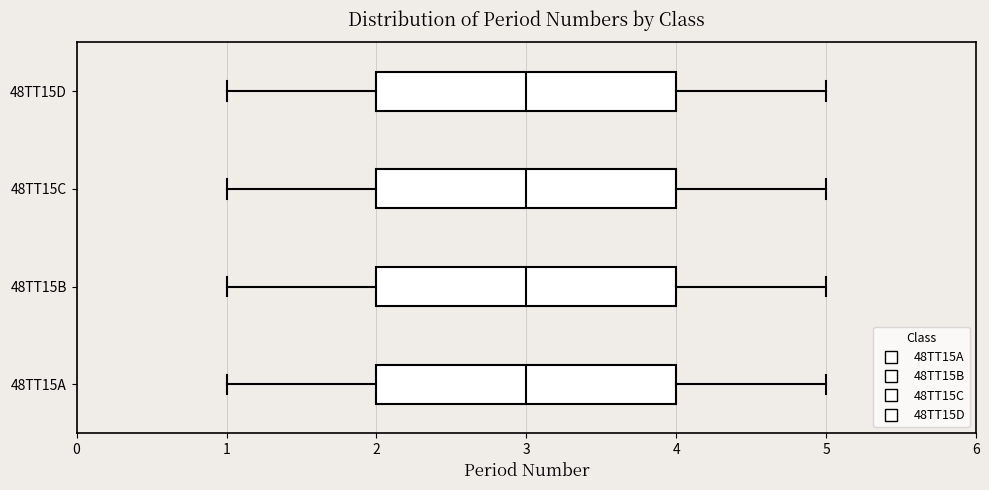

Reading bottom to top, read every box against the x-axis: the position of its median line, the range the box covers, and the ends of its whiskers. The values are not printed on the chart, so give them approximately, as read against the axis.

48TT15A: median 3, box 2 to 4, whiskers 1 to 5
48TT15B: median 3, box 2 to 4, whiskers 1 to 5
48TT15C: median 3, box 2 to 4, whiskers 1 to 5
48TT15D: median 3, box 2 to 4, whiskers 1 to 5